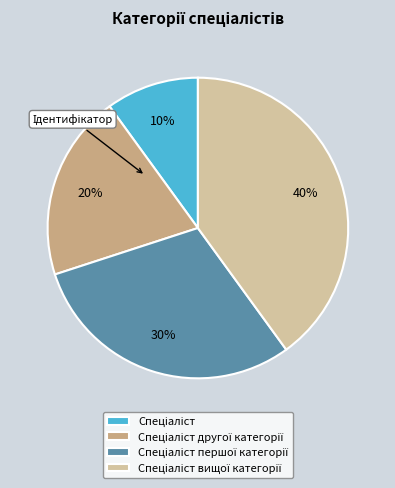

Is there a majority slice in this chart?

No